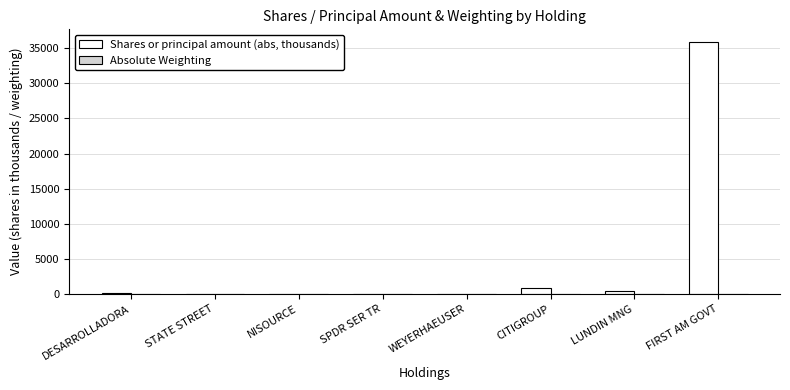

Which category has the highest value in the Shares or principal amount (abs, thousands) series?

FIRST AM GOVT